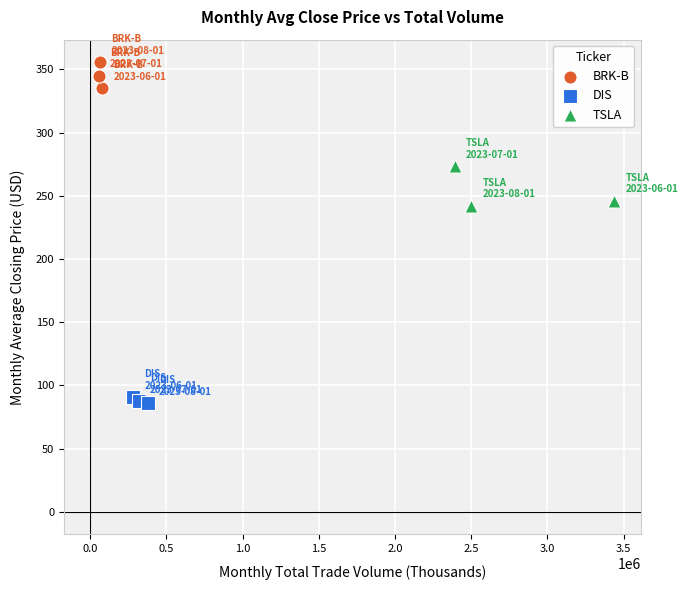

What are all the series names shown in the legend?

BRK-B, DIS, TSLA